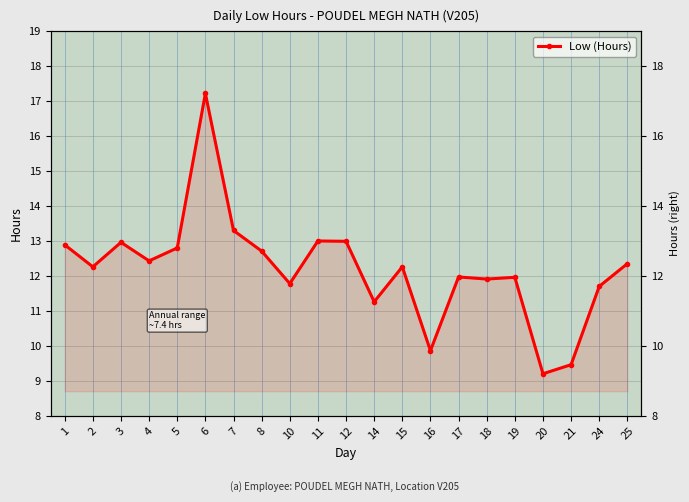

What is the maximum value shown in the chart?

17.2